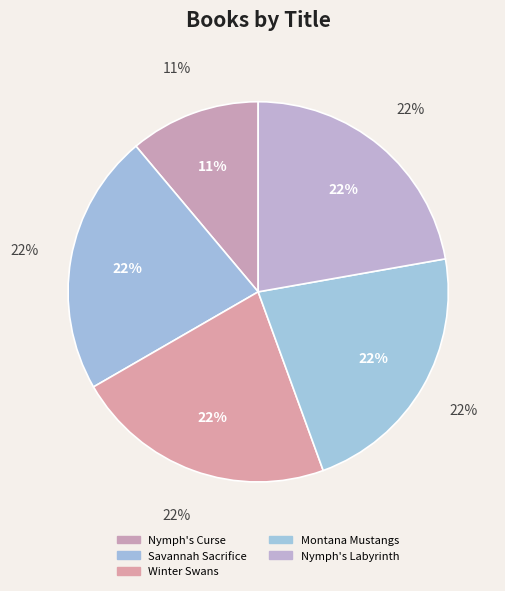

Is there a majority slice in this chart?

No